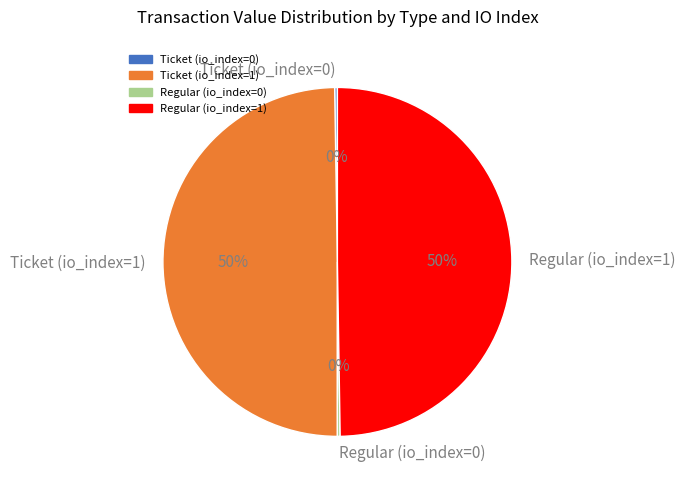

To the nearest percent, what is the average slice percentage?

25%